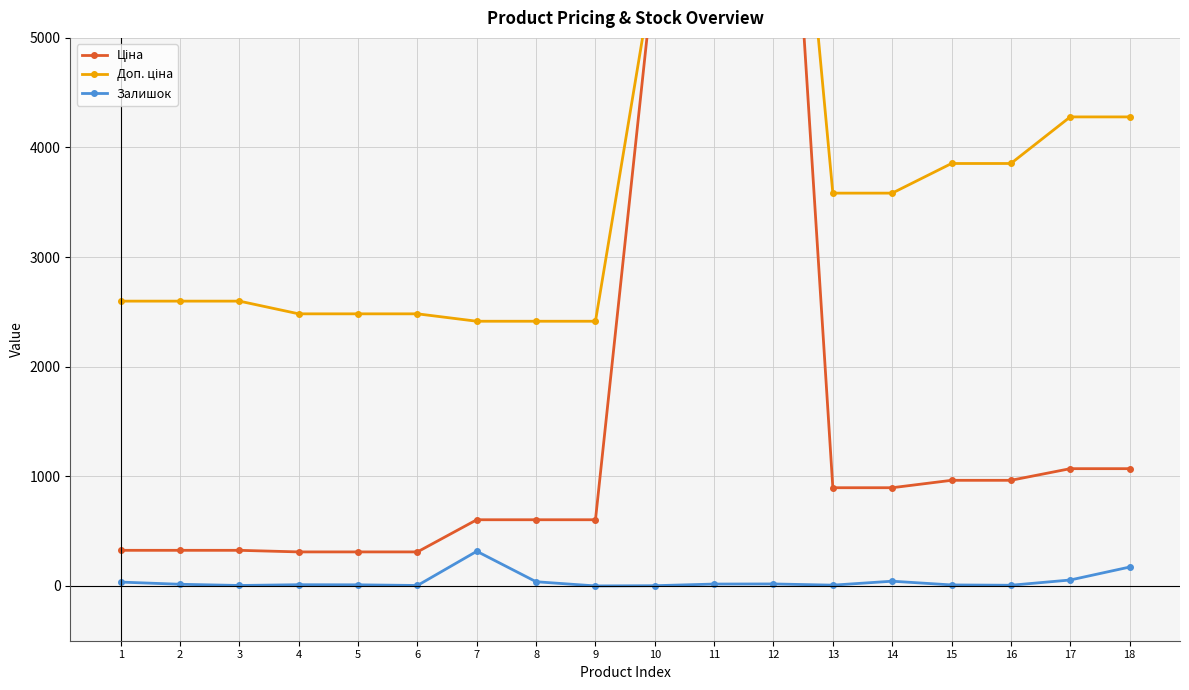

Reading left to right, extract all data points from this chart.

Ціна: 1=324.8	2=324.8	3=324.8	4=310.3	5=310.3	6=310.3	7=603.7	8=603.7	9=603.7	10=5673.8	11=9384.0	12=9384.0	13=895.9	14=895.9	15=963.5	16=963.5	17=1069.8	18=1069.8
Доп. ціна: 1=2598.3	2=2598.3	3=2598.3	4=2482.4	5=2482.4	6=2482.4	7=2414.8	8=2414.8	9=2414.8	10=5673.8	11=9384.0	12=9384.0	13=3583.6	14=3583.6	15=3854.0	16=3854.0	17=4279.1	18=4279.1
Залишок: 1=35.0	2=15.0	3=4.0	4=11.0	5=10.0	6=4.0	7=316.0	8=38.0	9=0.0	10=2.0	11=17.0	12=18.0	13=7.0	14=43.0	15=9.0	16=6.0	17=54.0	18=172.0